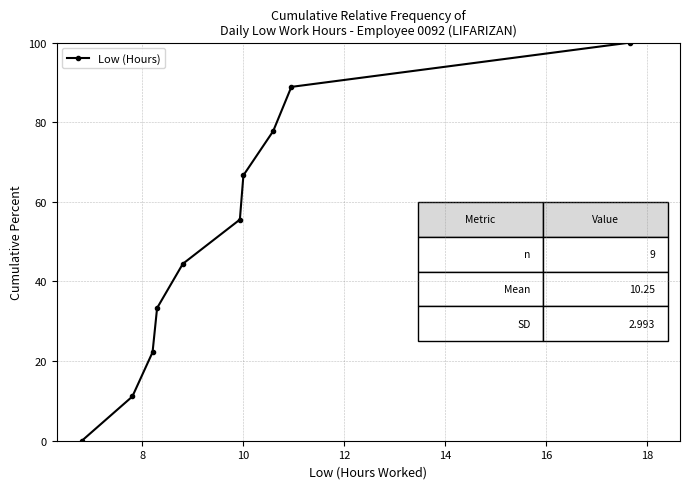

Reading right to left, what are all the values shown in this chart?

100.0	88.9	77.8	66.7	55.6	44.4	33.3	22.2	11.1	0.0